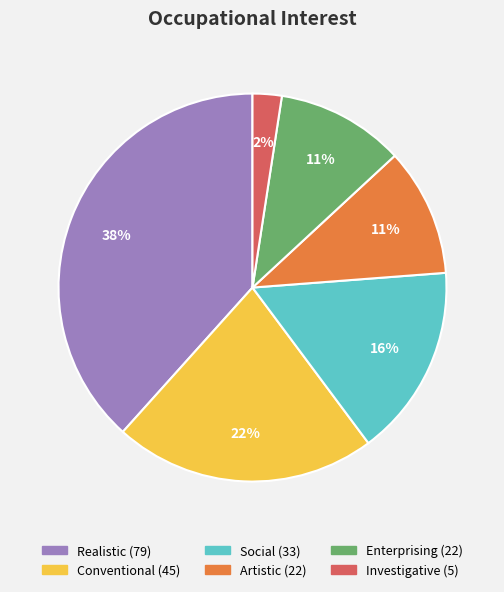

To the nearest percent, what portion does Conventional represent?

22%